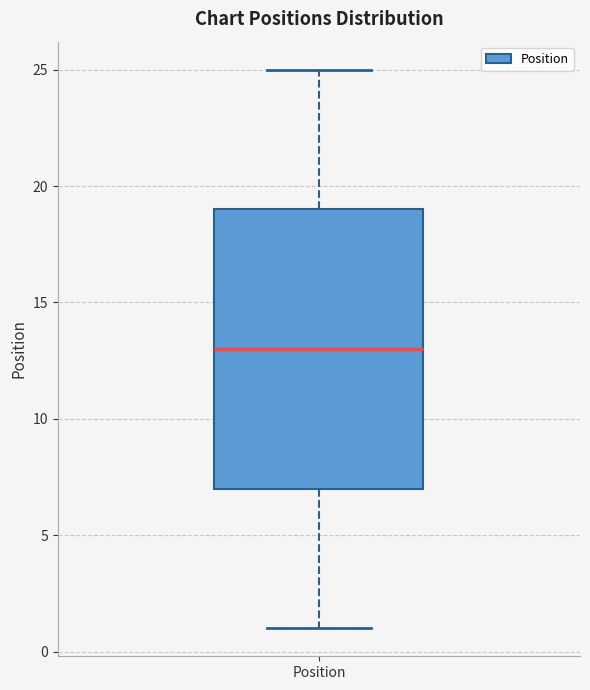

Where does the median line of the box for Position sit on the y-axis? The values are not printed on the chart, so give them approximately, as read against the axis.

13